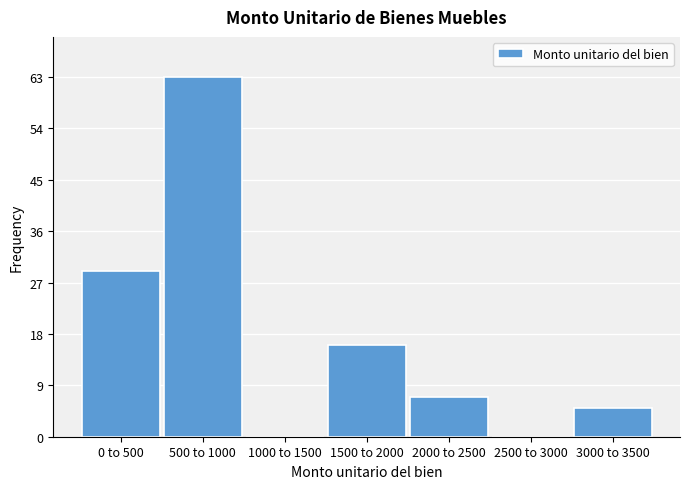

Reading right to left, transcribe all the data shown in this chart.

3000 to 3500=5	2500 to 3000=0	2000 to 2500=7	1500 to 2000=16	1000 to 1500=0	500 to 1000=63	0 to 500=29